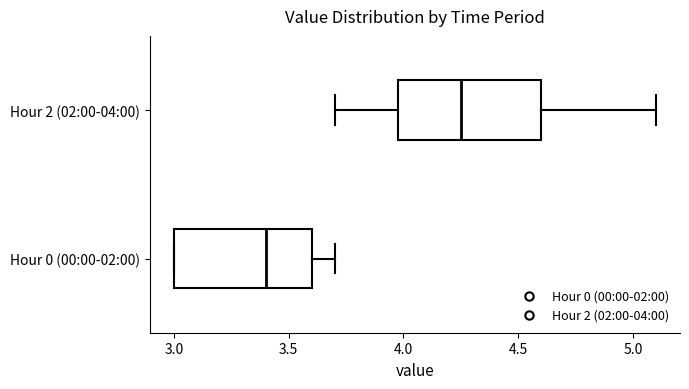

Where does the median line of the box for Hour 2 (02:00-04:00) sit on the x-axis? The values are not printed on the chart, so give them approximately, as read against the axis.

4.25